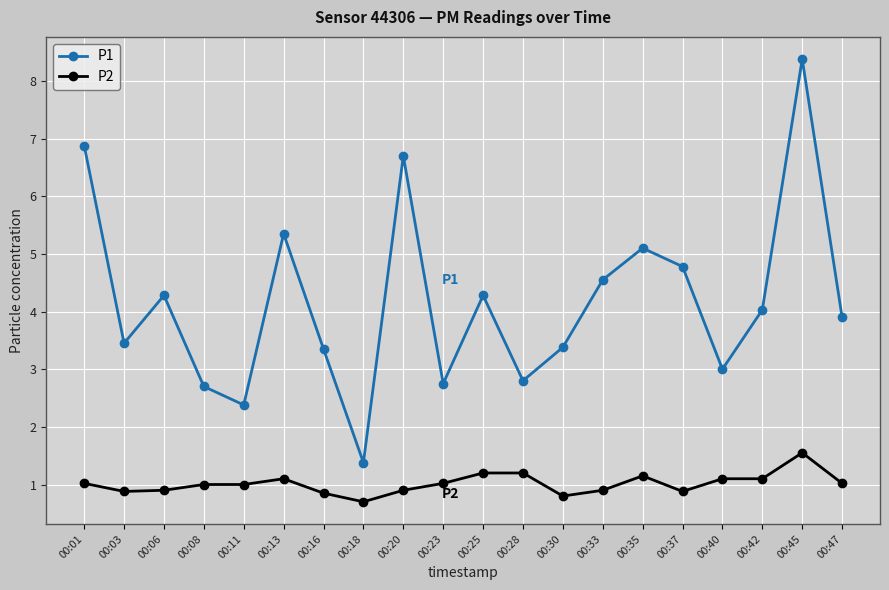

True or false: P2 and P1 cross at least once.

False